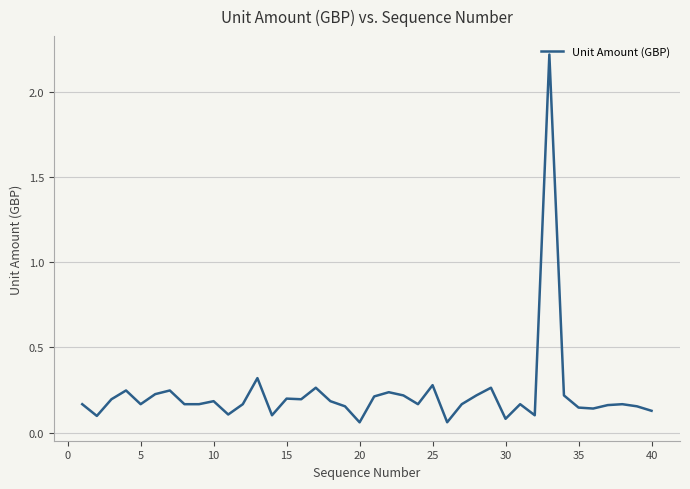

What is the difference between the maximum and minimum values?

2.2